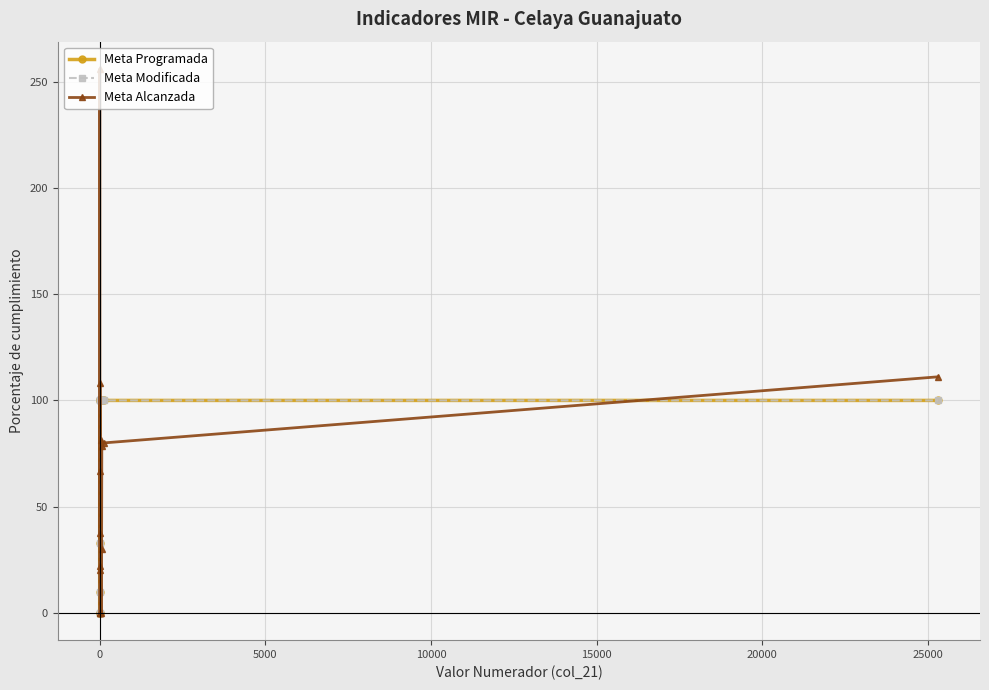

List the series in order of their peak value, highest first.

Meta Alcanzada, Meta Programada, Meta Modificada